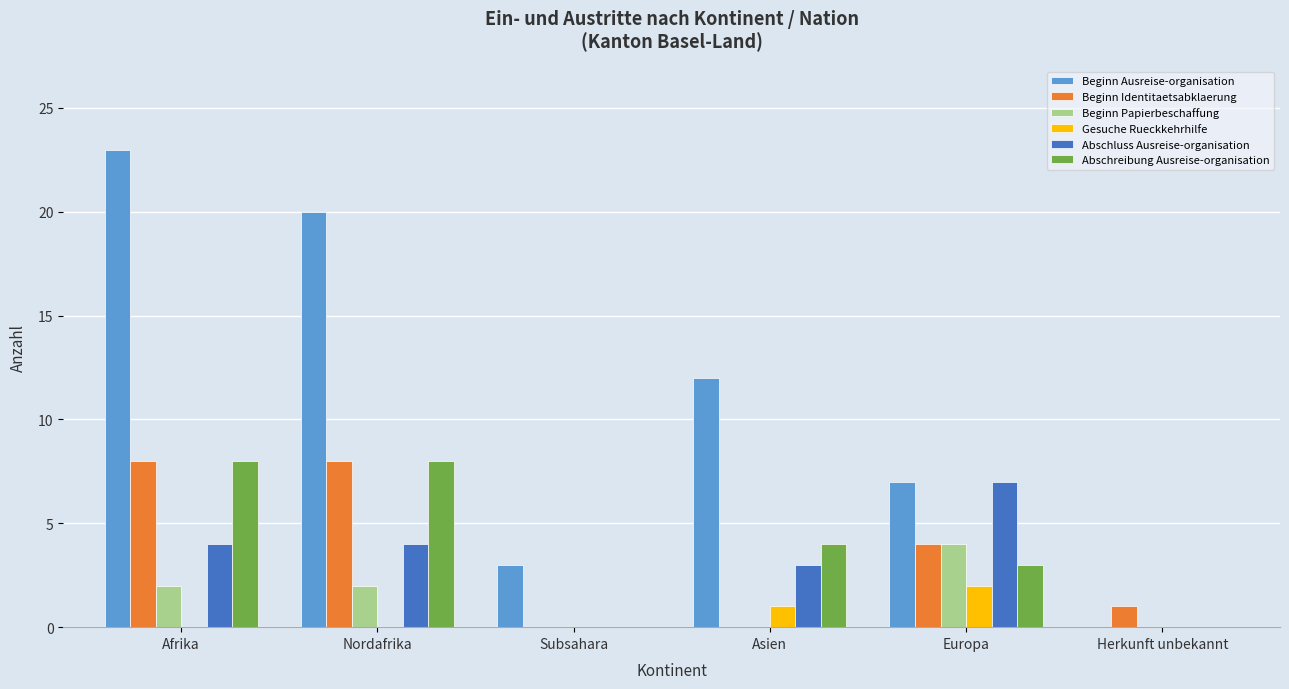

True or false: Beginn Papierbeschaffung has a value of 2 at Nordafrika.

True